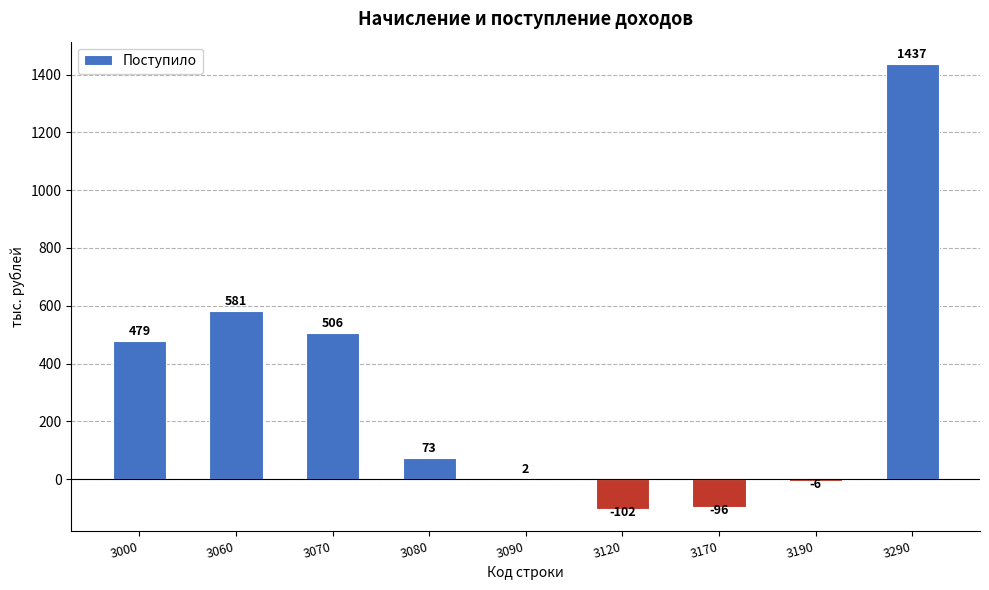

The value at 3070 is 192. True or false?

False